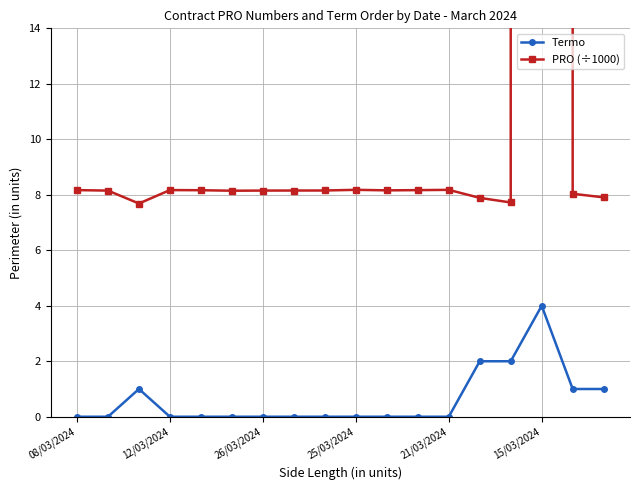

The value of Termo at 25/03/2024 is 0. True or false?

True